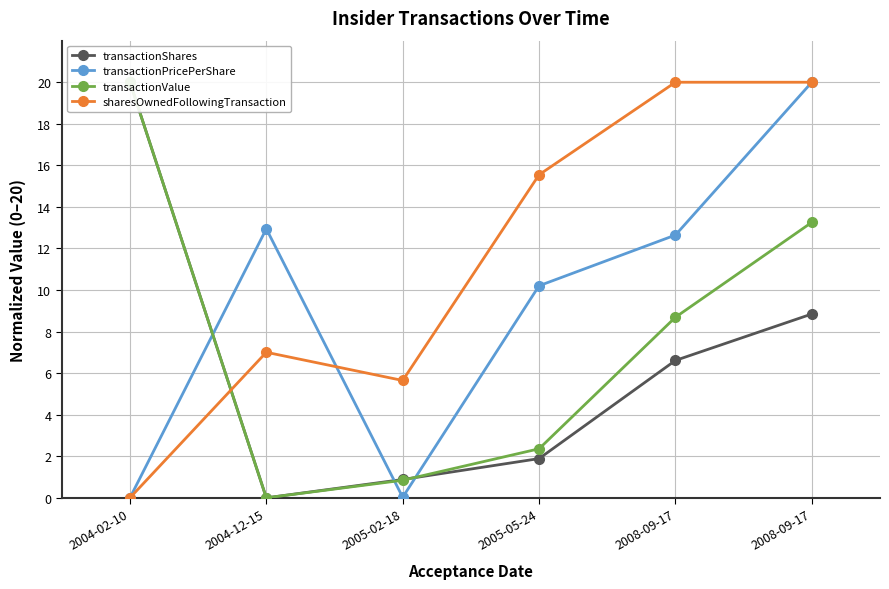

At 2004-02-10, list the series in order from largest to smallest.

transactionShares, transactionValue, transactionPricePerShare, sharesOwnedFollowingTransaction